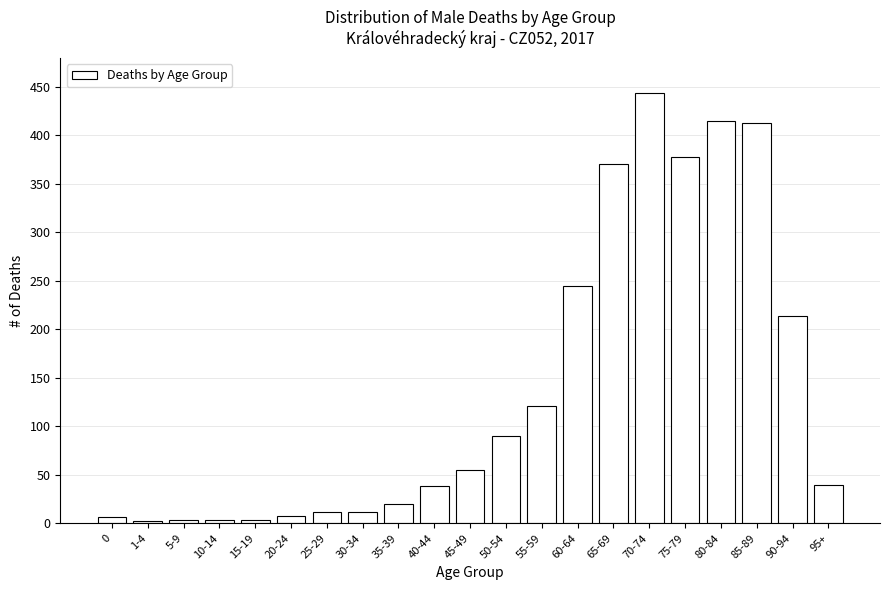

What is the difference between the maximum and second lowest values?

441